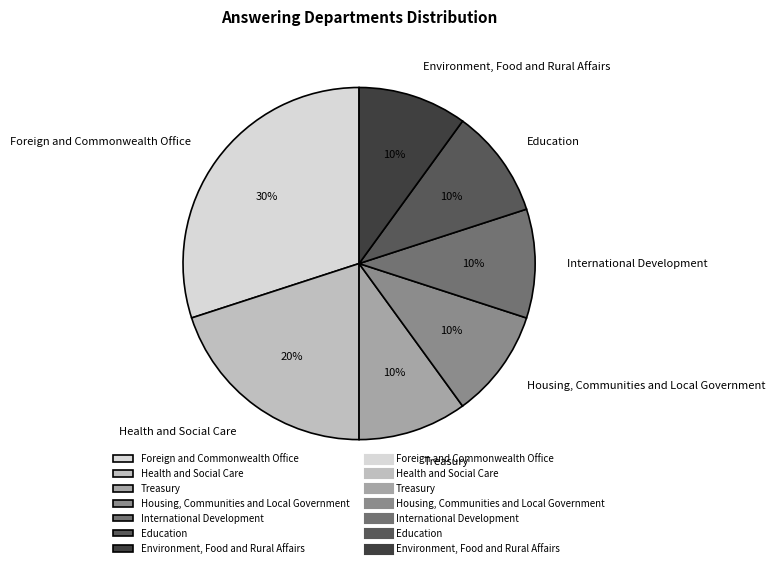

Count the number of slices in the pie.

7